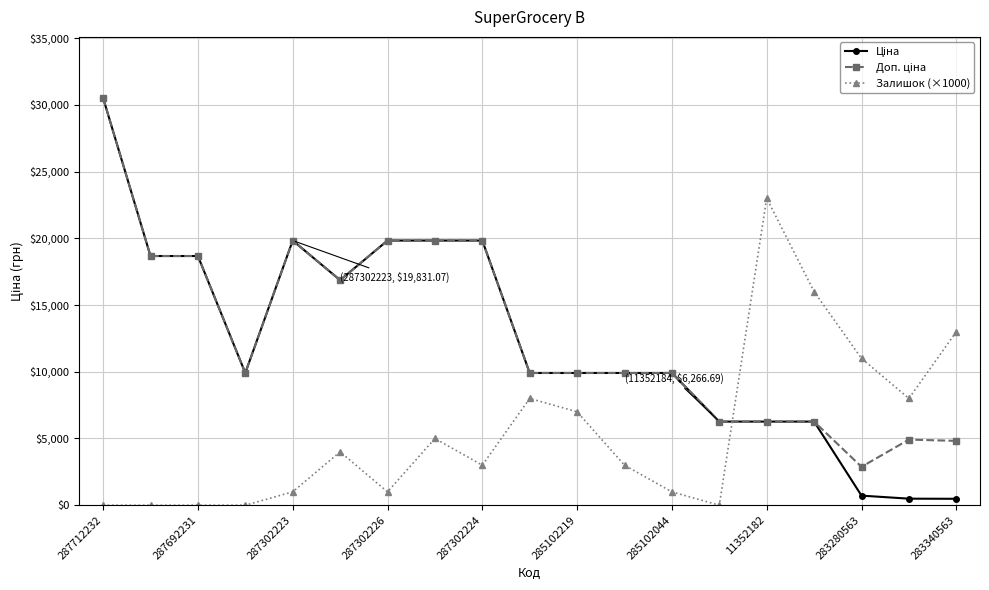

What is the value of the Залишок (×1000) point at the 7th from the left?

1000.0